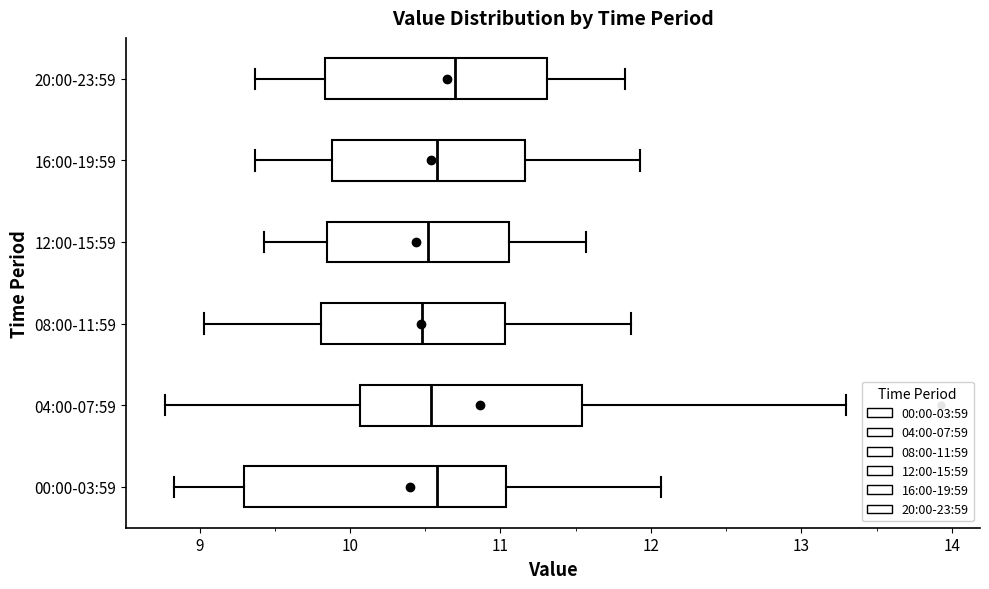

Comparing the boxes themselves (not the whiskers), which one is the widest?

00:00-03:59